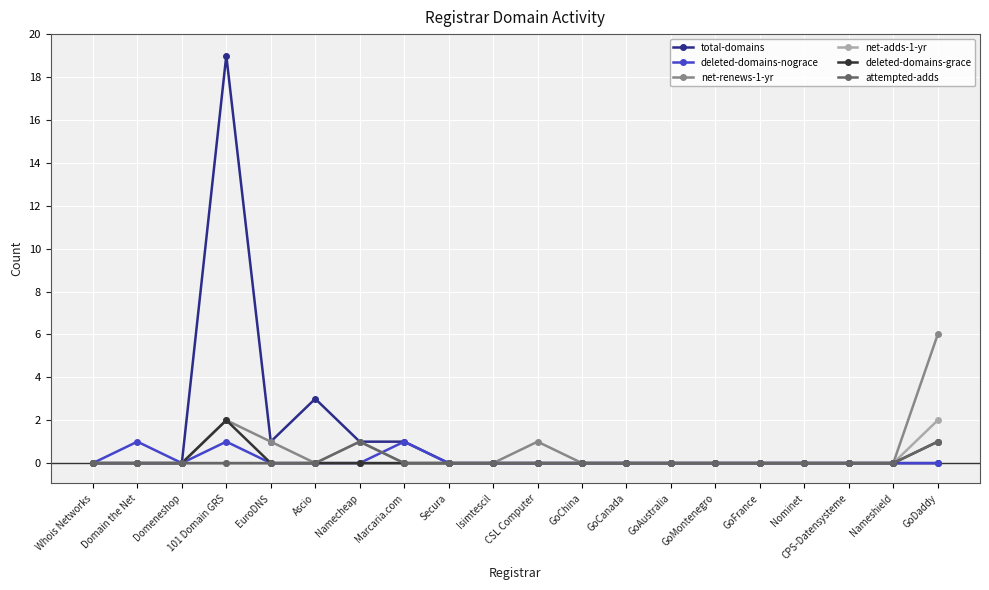

How many series are shown in this chart?

6